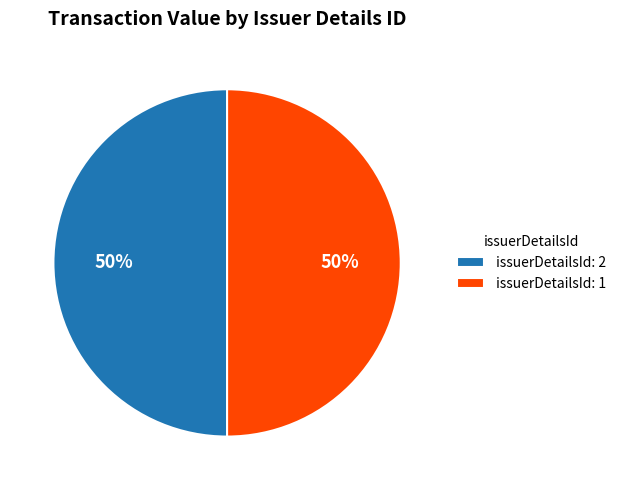

What percentage is the issuerDetailsId: 2 slice, to the nearest percent?

50%